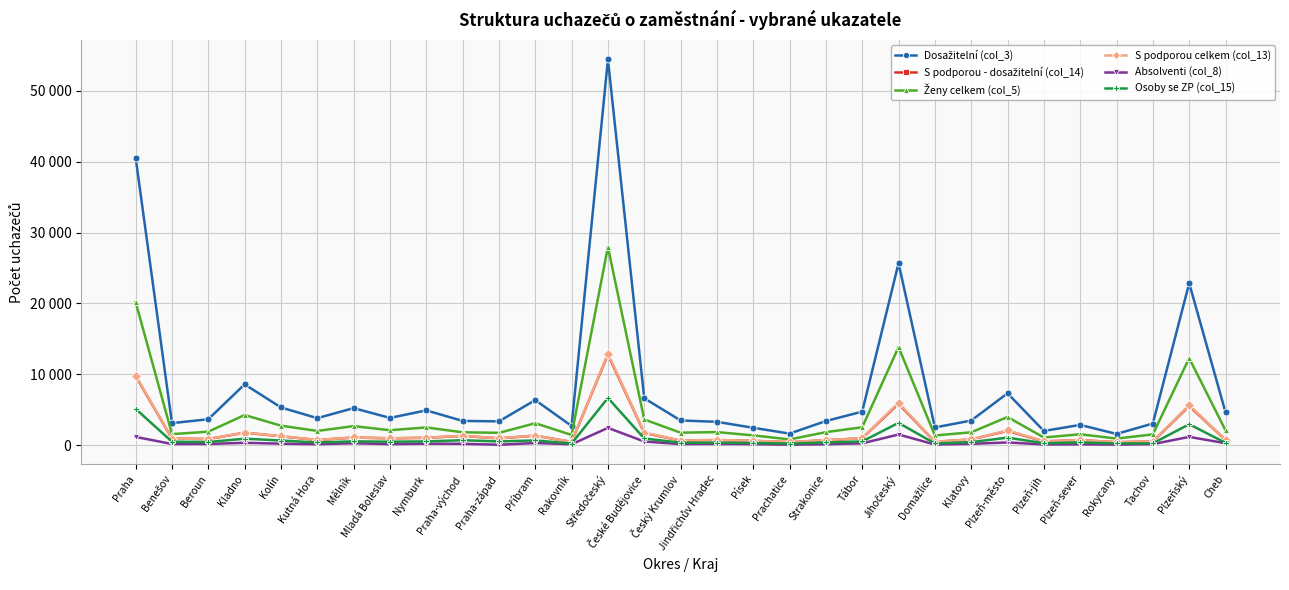

What is the total value across all series at Strakonice?

7207